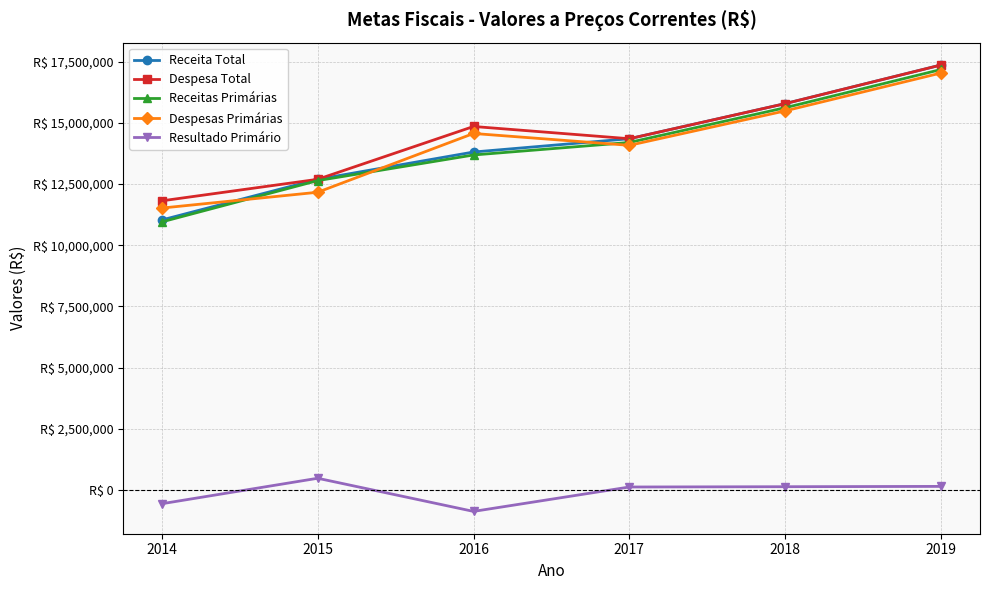

What are all the series names shown in the legend?

Receita Total, Despesa Total, Receitas Primárias, Despesas Primárias, Resultado Primário